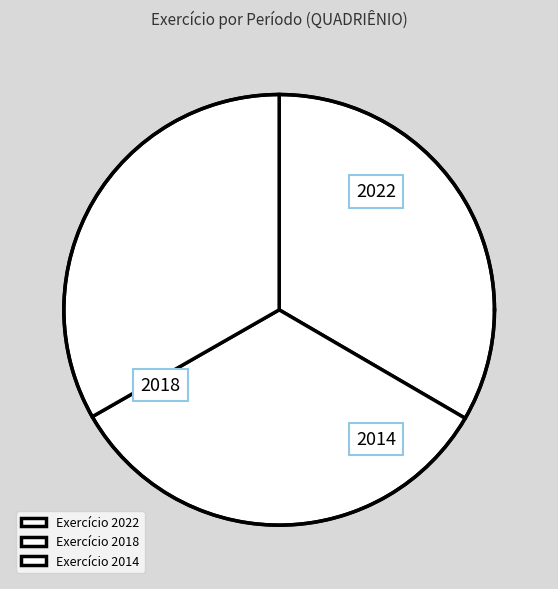

Which slice is the smallest?

2014